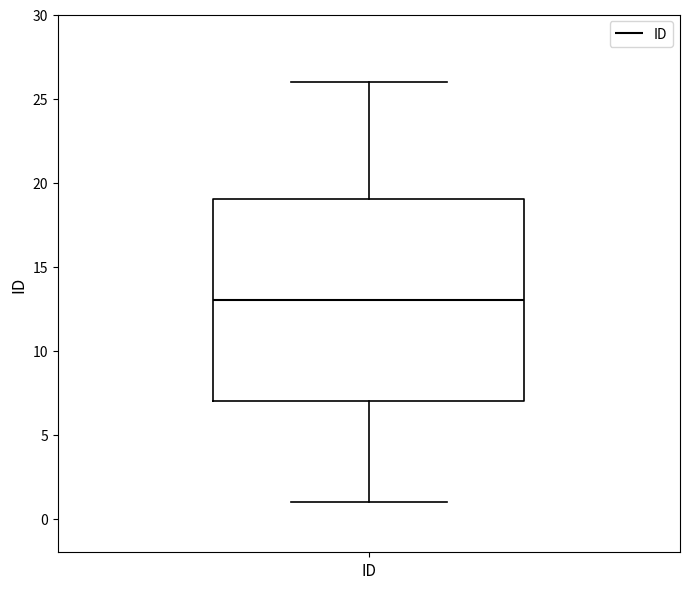

Read this box plot against the y-axis: the position of the median line, the range covered by the box, and the ends of both whiskers. The values are not printed on the chart, so give them approximately, as read against the axis.

median 13, box 7 to 19, whiskers 1 to 26